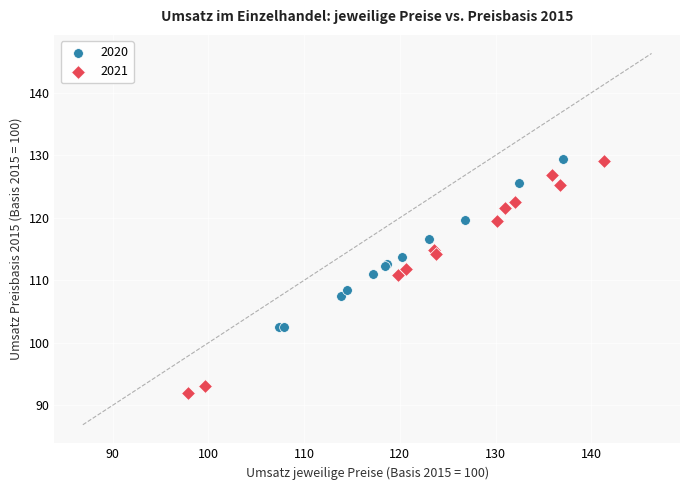

Which series has the widest spread of Y values?

2021